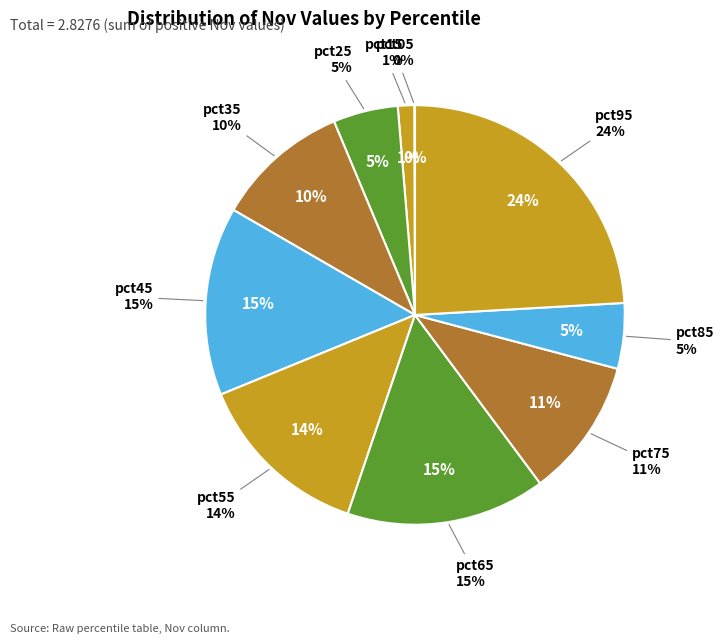

Rank the categories by value from highest to lowest.

pct95, pct65, pct45, pct55, pct75, pct35, pct85, pct25, pct15, pct05